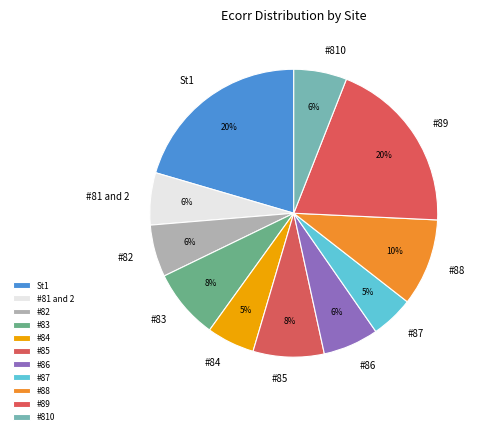

Is it true that #82 is 6% of the pie?

True